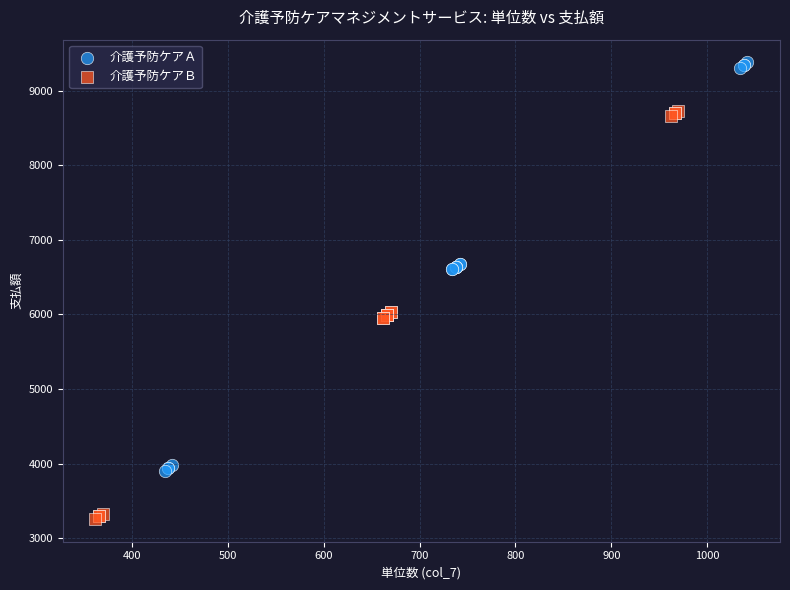

Which series reaches the minimum Y coordinate?

介護予防ケアＢ